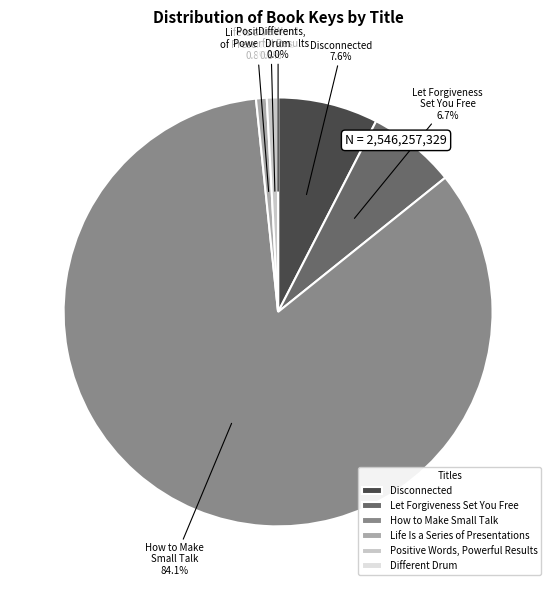

Is the sum of How to Make Small Talk and Positive Words, Powerful Results greater than half?

Yes